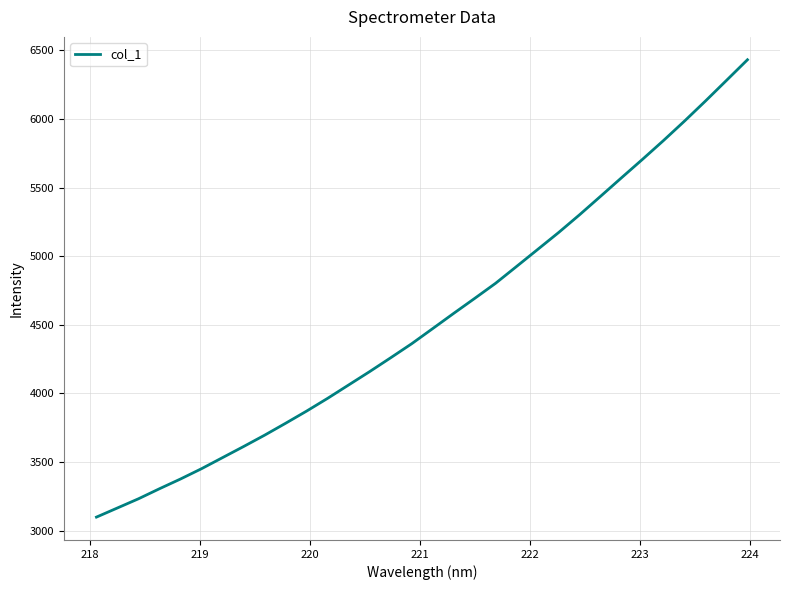

What is the greatest value displayed?

6430.7